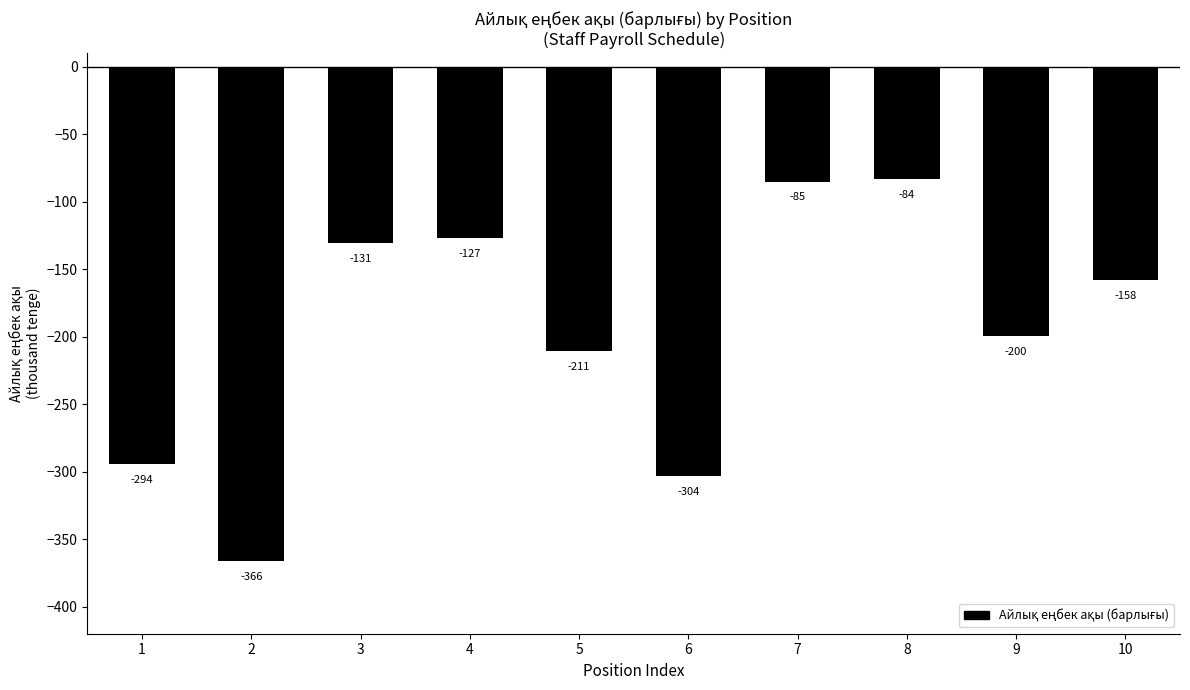

Does the chart contain any negative values?

Yes